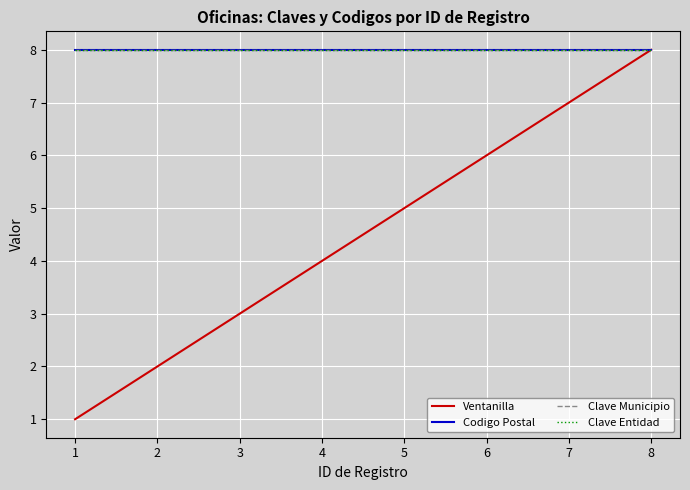

What is the difference between the maximum and minimum values in the Ventanilla series?

7